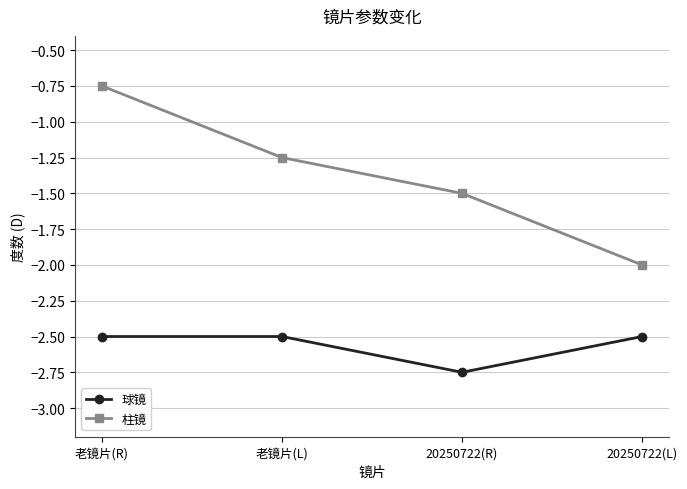

What are all the series names shown in the legend?

球镜, 柱镜